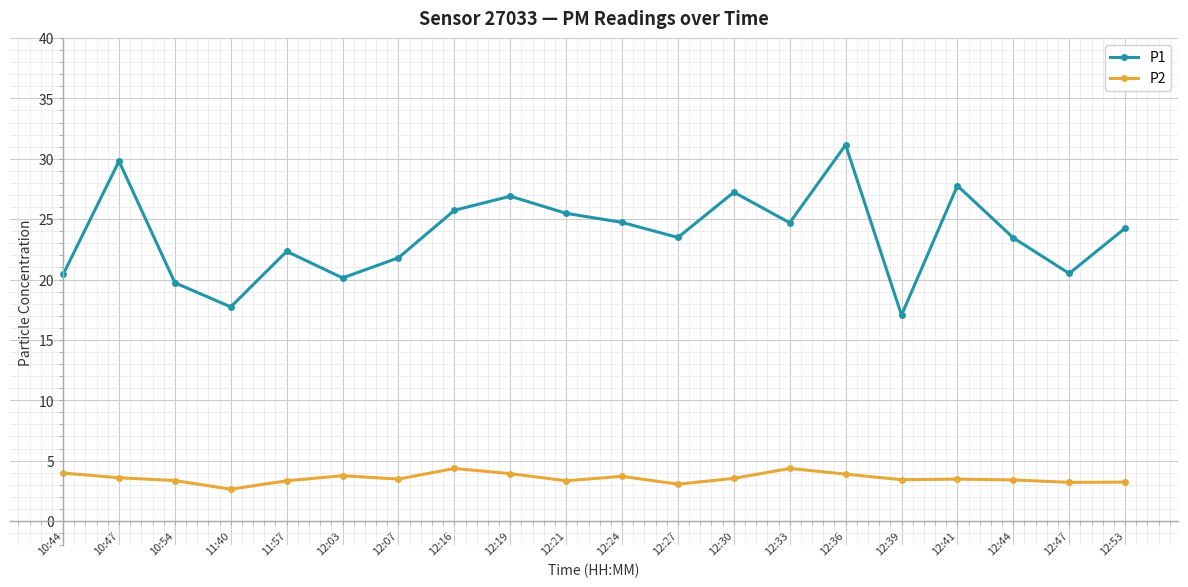

What is the difference between the highest and lowest values at 12:30?

23.7